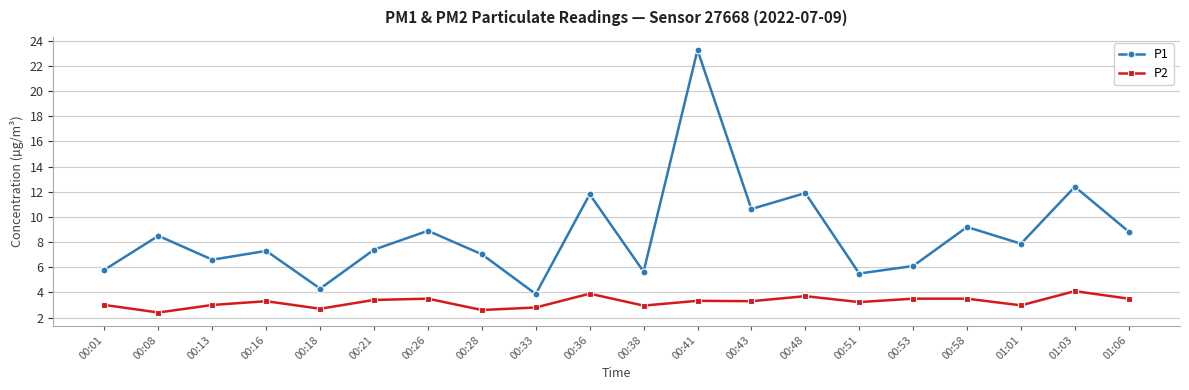

How many series are shown in this chart?

2